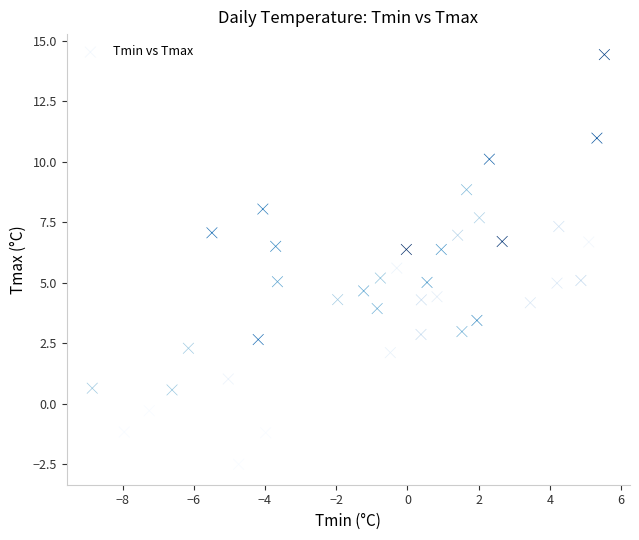

What is the range of X values (max minus min)?

14.4